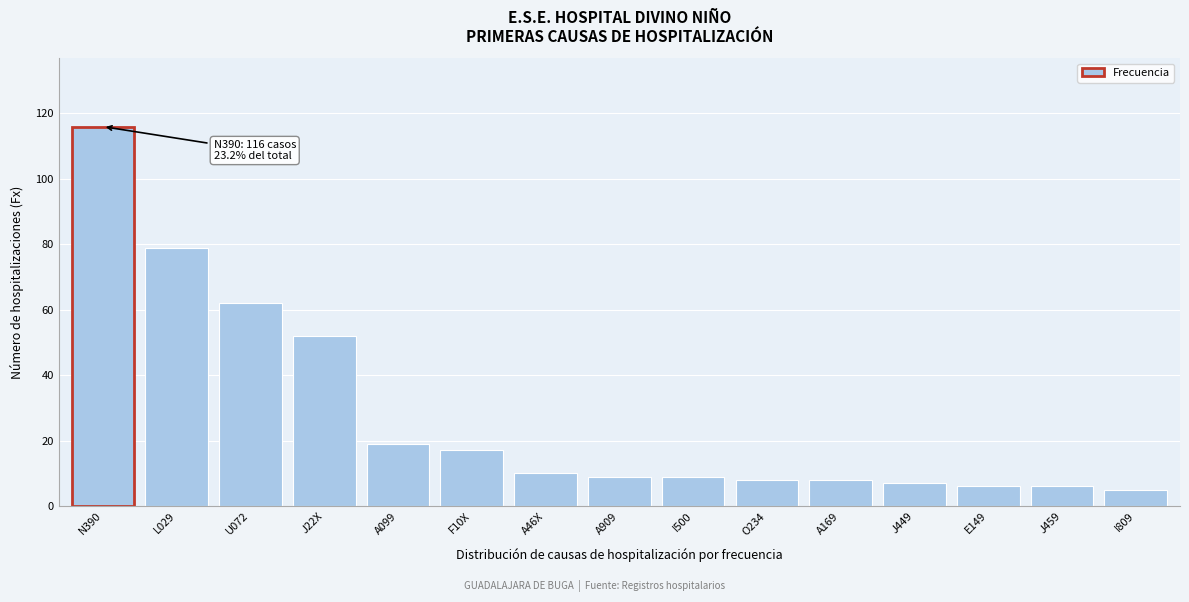

Reading left to right, extract all data points from this chart.

116	79	62	52	19	17	10	9	9	8	8	7	6	6	5